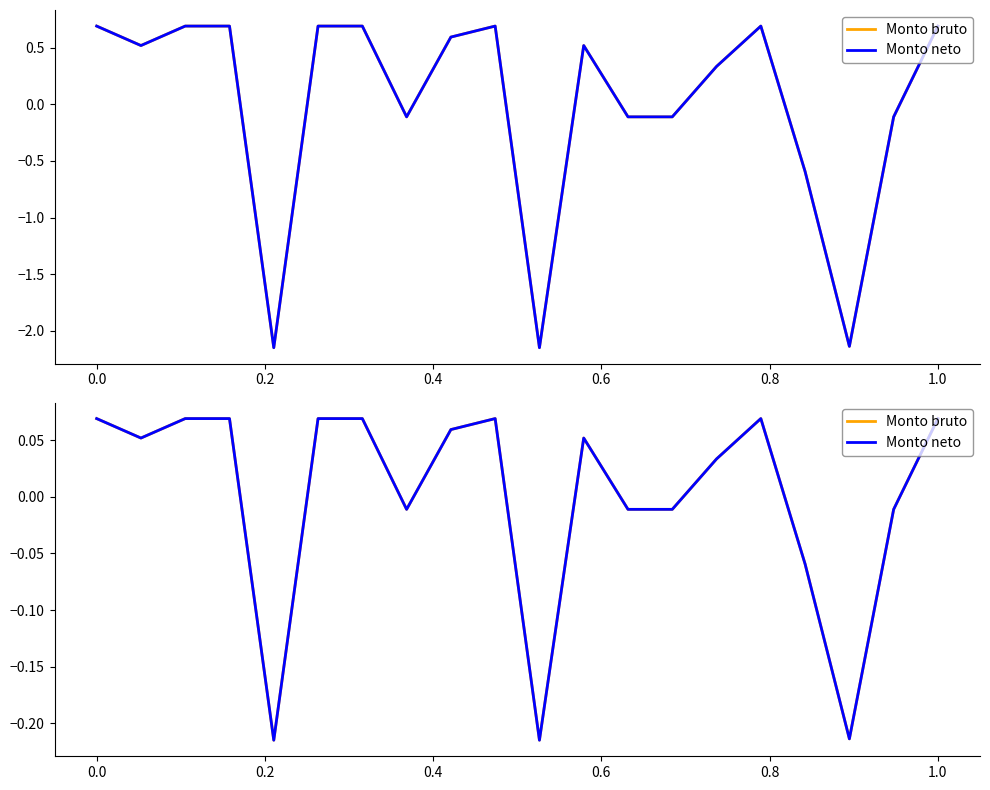

True or false: Monto neto has more than 1 interior local peaks.

True